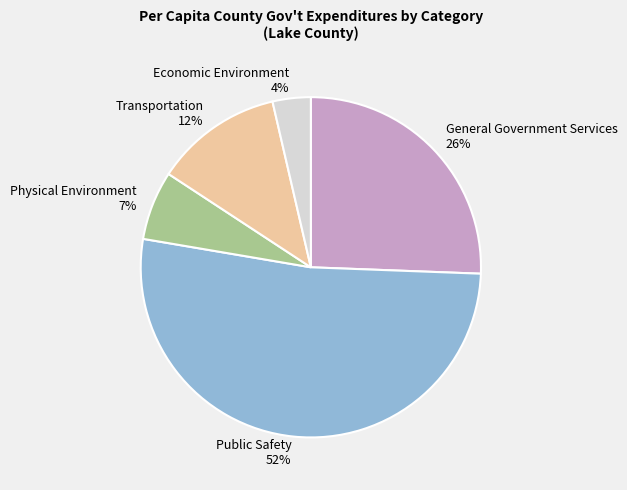

Does Public Safety account for over 50% of the chart?

Yes